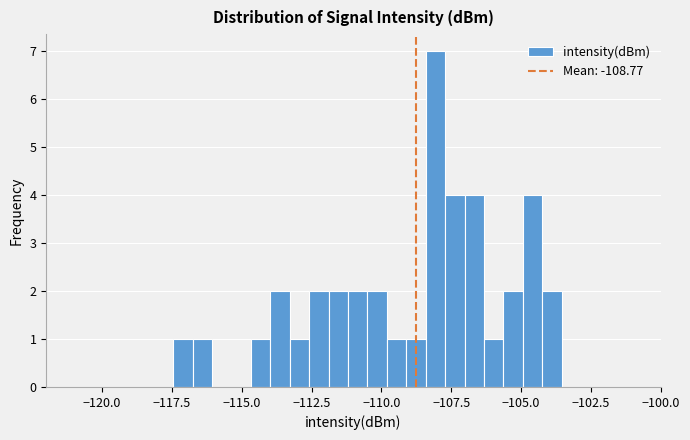

Read against the x-axis, roughly where is the centre of the tallest bar?

-108.0